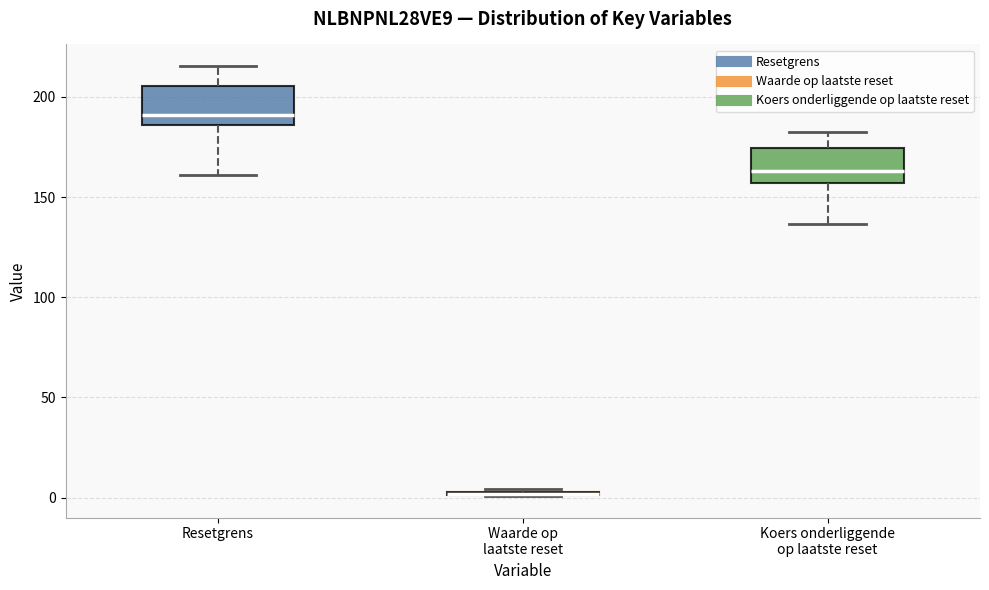

Reading left to right, read every box against the y-axis: the position of its median line, the range the box covers, and the ends of its whiskers. The values are not printed on the chart, so give them approximately, as read against the axis.

Resetgrens: median 190, box 185 to 205, whiskers 160 to 215
Waarde op laatste reset: box collapsed to a line at 0, whiskers 0 to 5
Koers onderliggende op laatste reset: median 165, box 155 to 175, whiskers 135 to 185